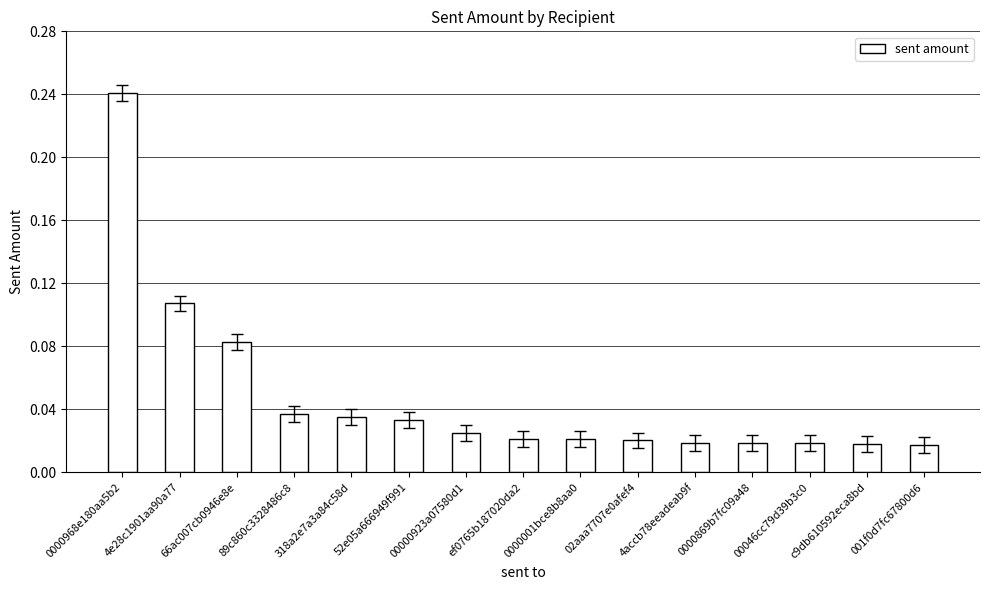

What is the label of the 12th bar from the left?

0000869b7fc09a48